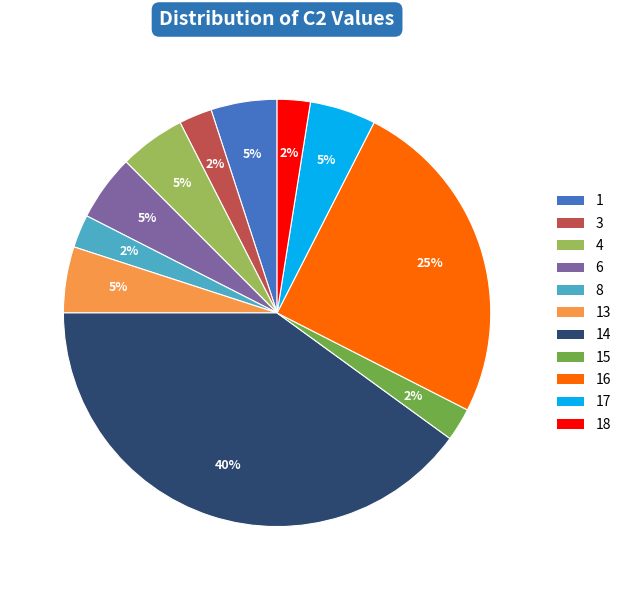

Is there a majority slice in this chart?

No